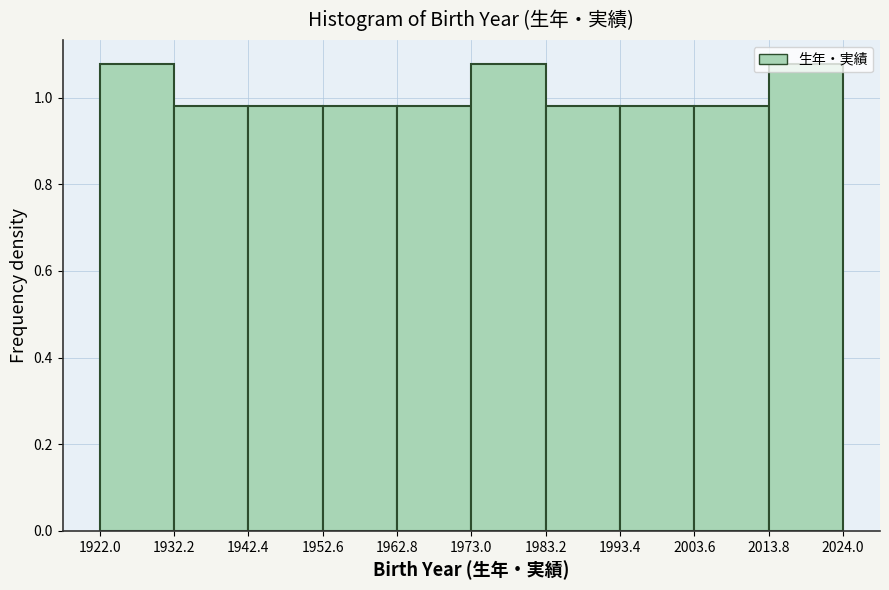

Reading left to right, list every bar in this chart as the range it spans on the x-axis followed by its height. The values are not printed on the chart, so give them approximately, as read against the axis.

1922.0 to 1932.2: 1.08
1932.2 to 1942.4: 0.98
1942.4 to 1952.6: 0.98
1952.6 to 1962.8: 0.98
1962.8 to 1973.0: 0.98
1973.0 to 1983.2: 1.08
1983.2 to 1993.4: 0.98
1993.4 to 2003.6: 0.98
2003.6 to 2013.8: 0.98
2013.8 to 2024.0: 1.08